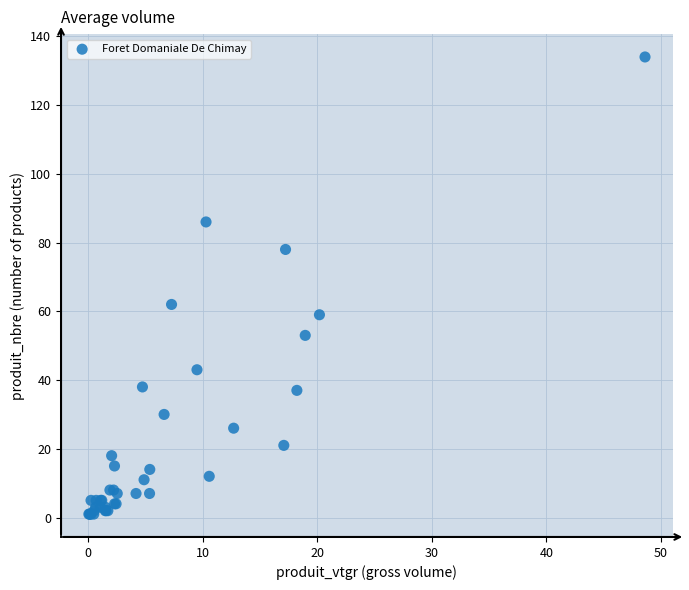

What Y value in the scatter plot is closest to 67?

62